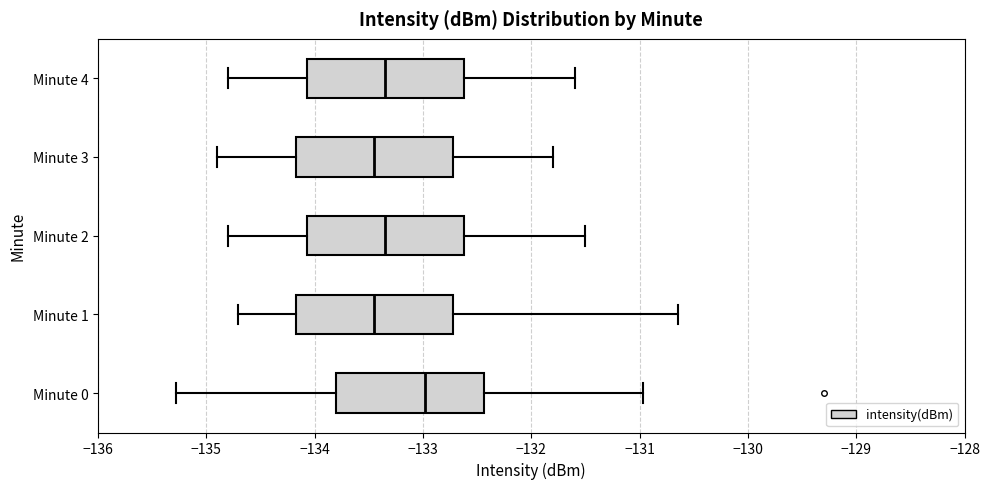

Reading bottom to top, transcribe this box plot: for each box, give where its median line is, the range the box spans, and where its two whiskers end, as read against the x-axis. The values are not printed on the chart, so give them approximately, as read against the axis.

Minute 0: median -133.0, box -133.8 to -132.4, whiskers -135.3 to -131.0
Minute 1: median -133.4, box -134.2 to -132.7, whiskers -134.7 to -130.6
Minute 2: median -133.3, box -134.1 to -132.6, whiskers -134.8 to -131.5
Minute 3: median -133.4, box -134.2 to -132.7, whiskers -134.9 to -131.8
Minute 4: median -133.3, box -134.1 to -132.6, whiskers -134.8 to -131.6